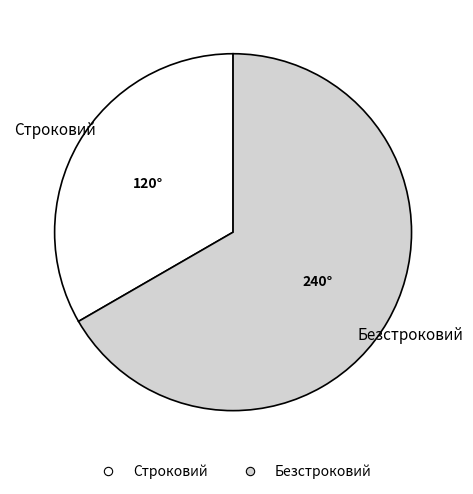

Is there any slice that represents more than half of the pie?

Yes